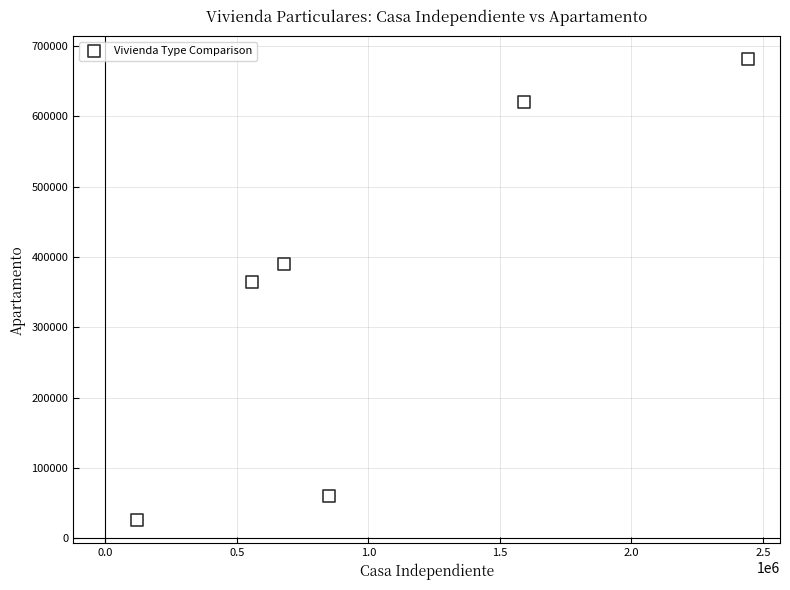

What Y value in the scatter plot is closest to 353438?

364613